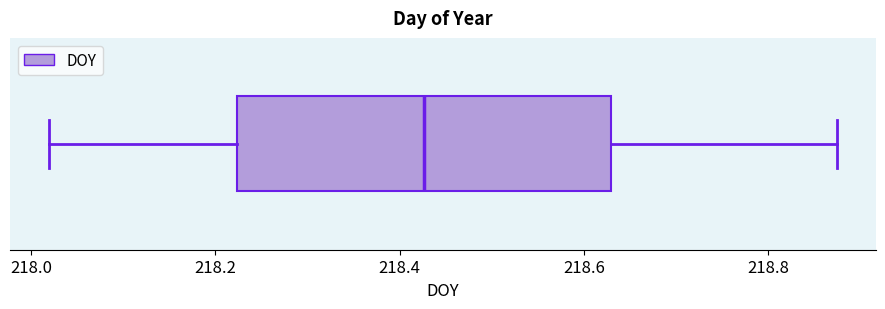

Read this box plot against the x-axis: the position of the median line, the range covered by the box, and the ends of both whiskers. The values are not printed on the chart, so give them approximately, as read against the axis.

median 218.42, box 218.22 to 218.62, whiskers 218.02 to 218.88